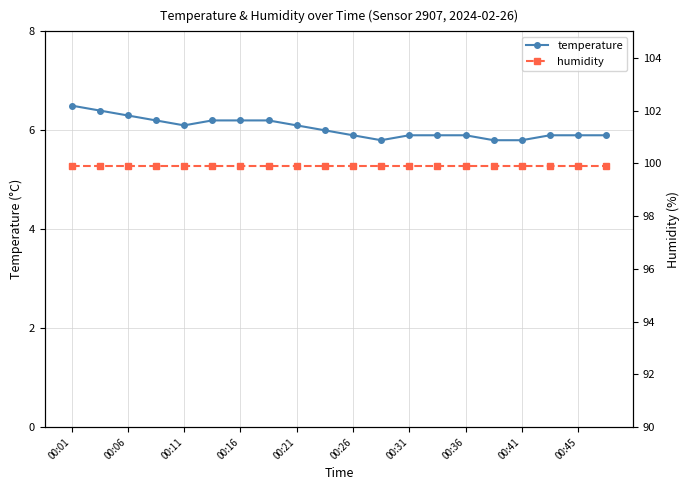

True or false: humidity and temperature cross at least once.

False